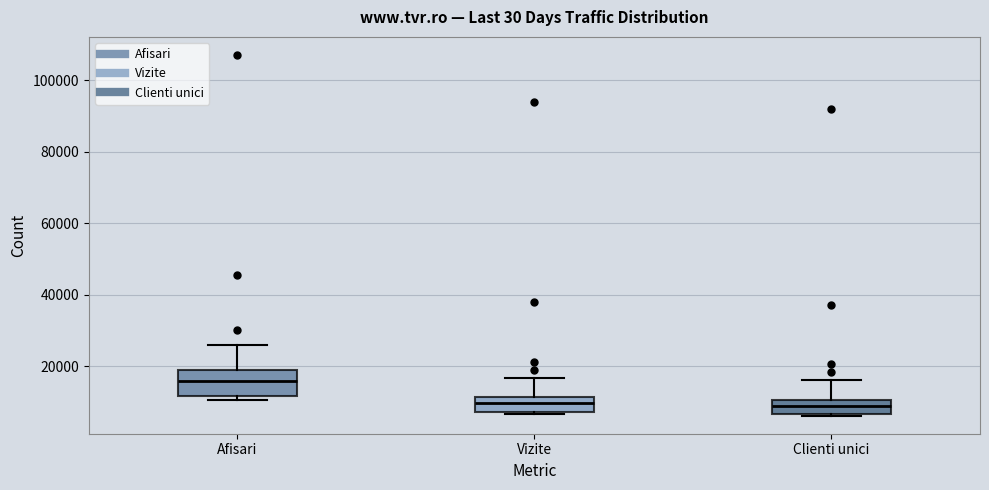

Reading left to right, read every box against the y-axis: the position of its median line, the range the box covers, and the ends of its whiskers. The values are not printed on the chart, so give them approximately, as read against the axis.

Afisari: median 16000, box 12000 to 18000, whiskers 10000 to 26000
Vizite: median 10000, box 8000 to 12000, whiskers 6000 to 16000
Clienti unici: median 8000, box 6000 to 10000, whiskers 6000 to 16000